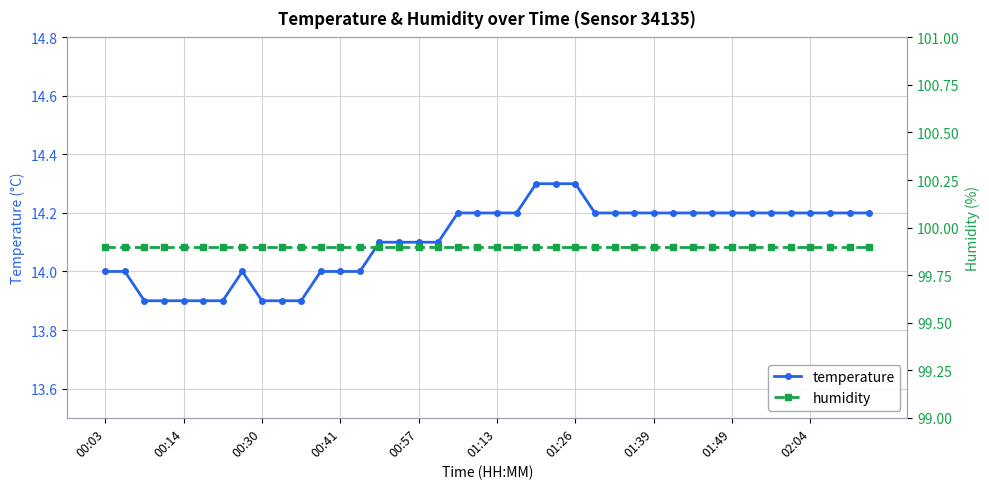

Does the chart display data point markers on the line(s)?

Yes